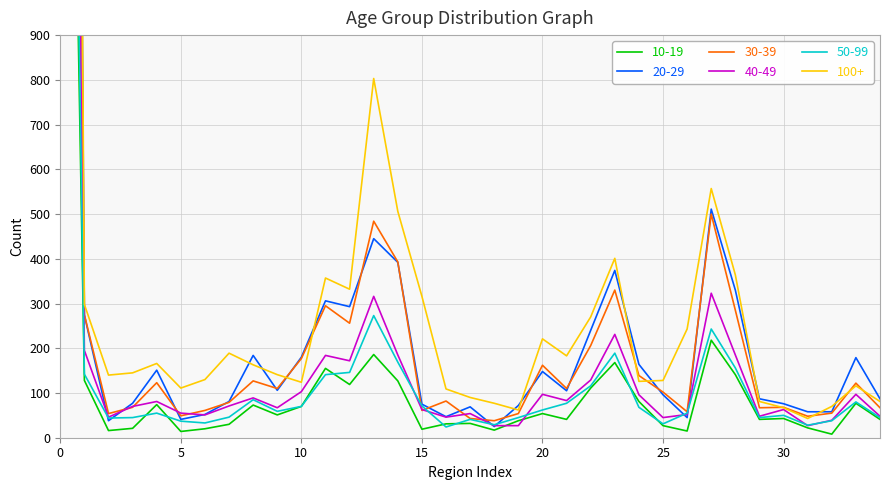

True or false: 20-29 has more than 1 points higher than both neighbors.

True